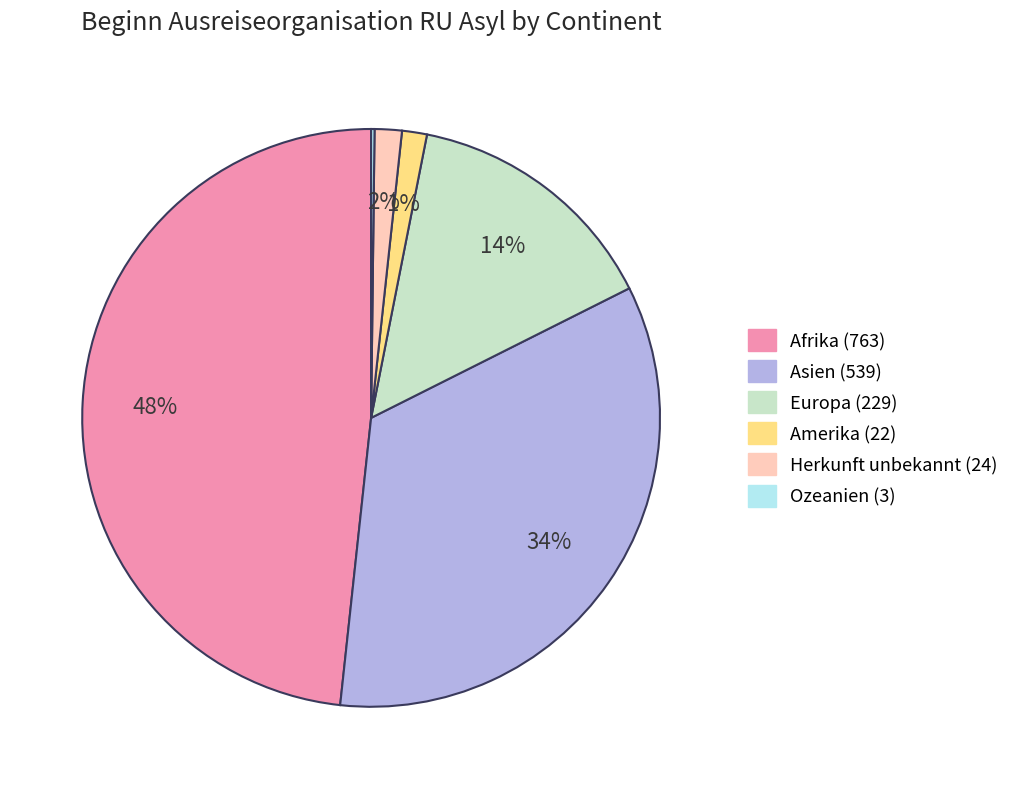

Between Europa (229) and Afrika (763), which is larger?

Afrika (763)